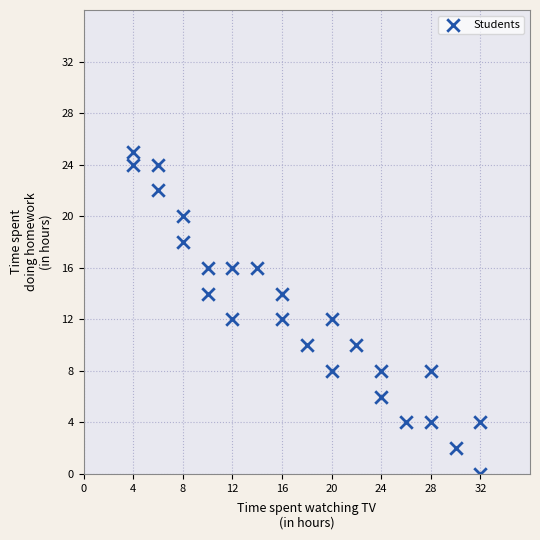

What is the range of Y values (max minus min)?

25